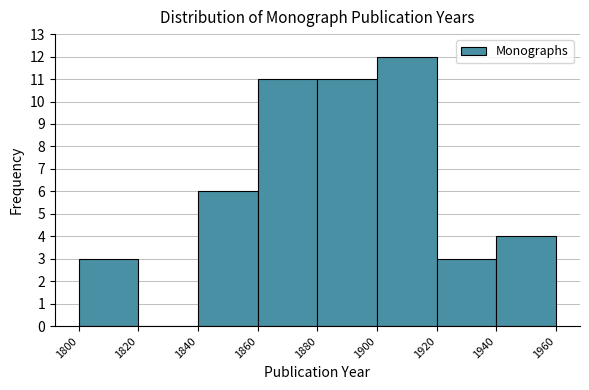

Reading left to right, list every bar in this chart as the range it spans on the x-axis followed by its height. The values are not printed on the chart, so give them approximately, as read against the axis.

1800 to 1820: 3
1820 to 1840: 0
1840 to 1860: 6
1860 to 1880: 11
1880 to 1900: 11
1900 to 1920: 12
1920 to 1940: 3
1940 to 1960: 4